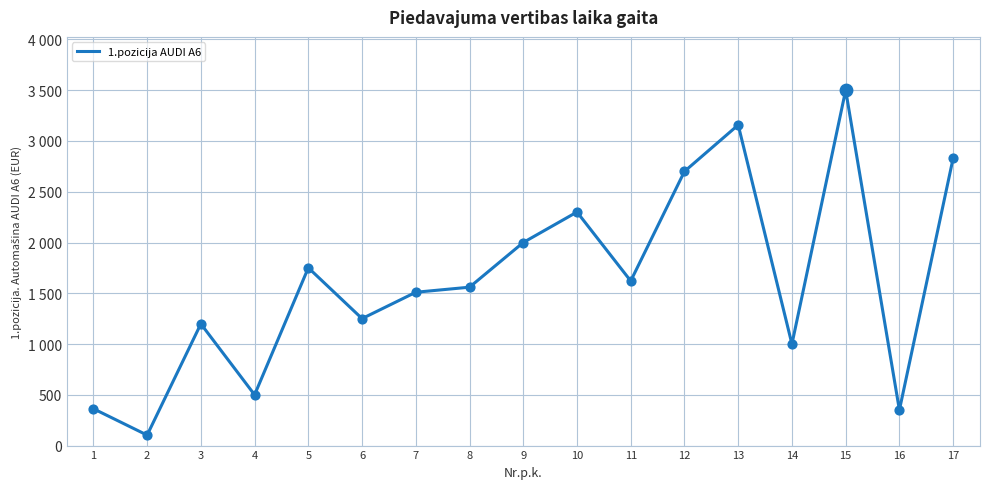

Is this an area chart (filled region under the line)?

No